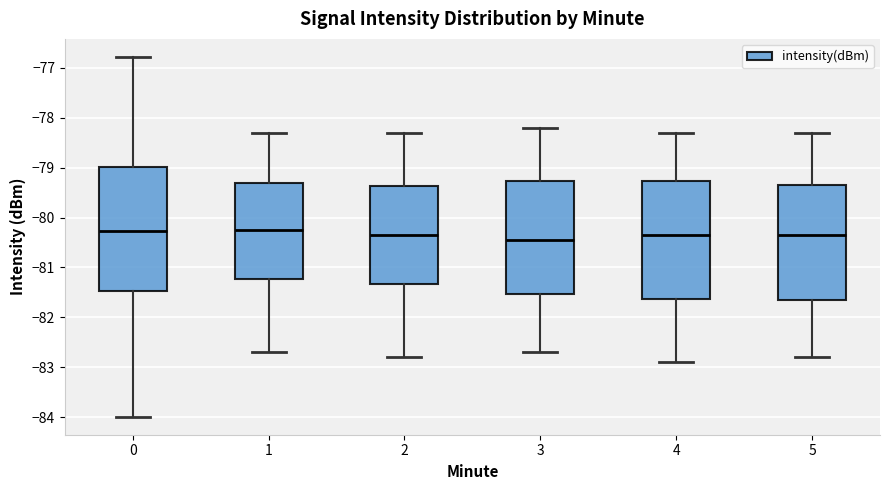

Reading left to right, transcribe this box plot: for each box, give where its median line is, the range the box spans, and where its two whiskers end, as read against the y-axis. The values are not printed on the chart, so give them approximately, as read against the axis.

0: median -80.3, box -81.5 to -79.0, whiskers -84.0 to -76.8
1: median -80.2, box -81.2 to -79.3, whiskers -82.7 to -78.3
2: median -80.3, box -81.3 to -79.4, whiskers -82.8 to -78.3
3: median -80.4, box -81.5 to -79.3, whiskers -82.7 to -78.2
4: median -80.3, box -81.6 to -79.3, whiskers -82.9 to -78.3
5: median -80.3, box -81.6 to -79.3, whiskers -82.8 to -78.3